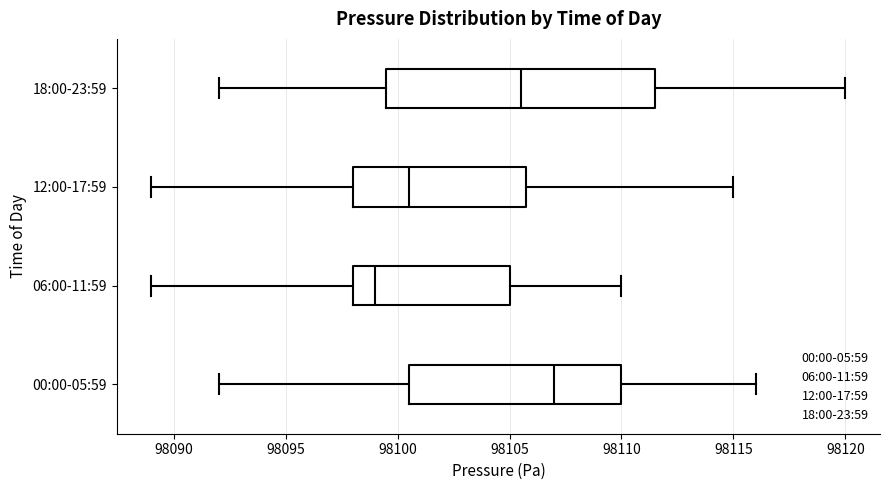

Comparing the boxes themselves (not the whiskers), which one is the widest?

18:00-23:59